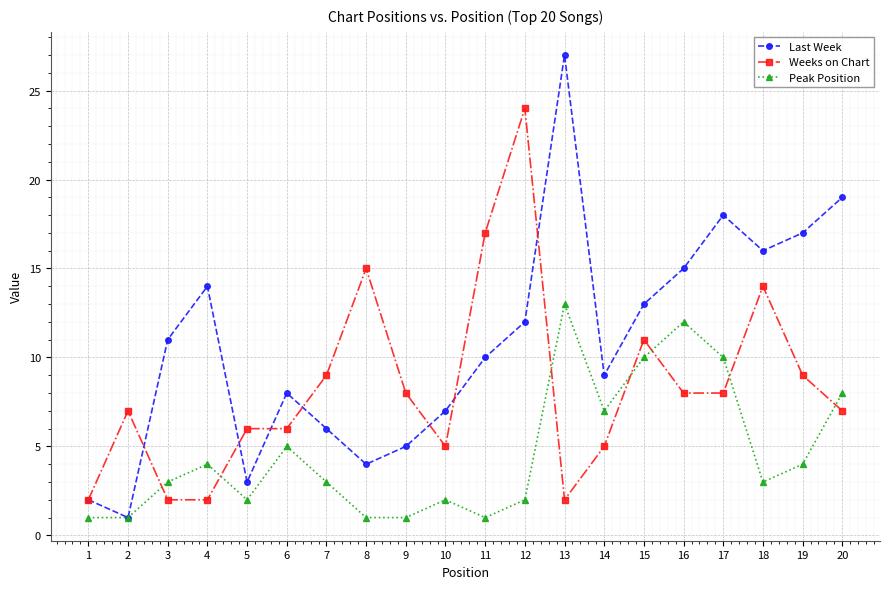

How many interior local valleys does the Last Week series have?

5